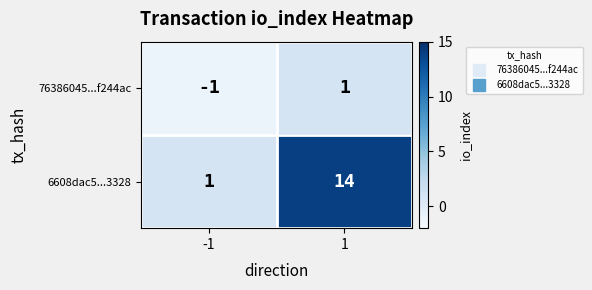

At how many categories does at least one series exceed 0?

2